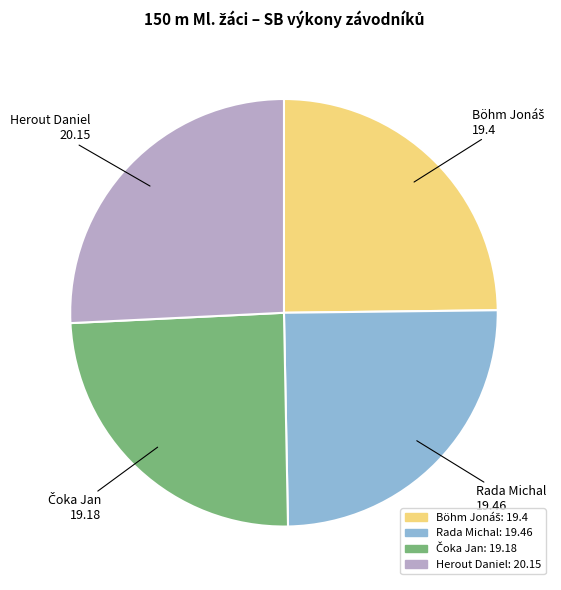

Is there any slice that represents more than half of the pie?

No